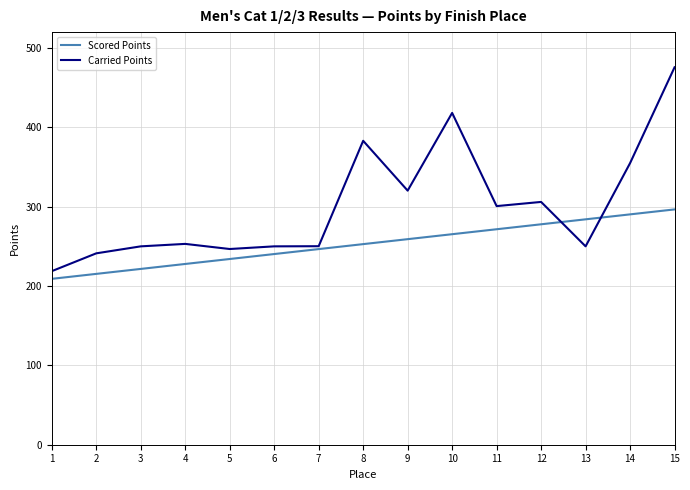

What is the difference between the second highest and second lowest values in the Scored Points series?

75.0